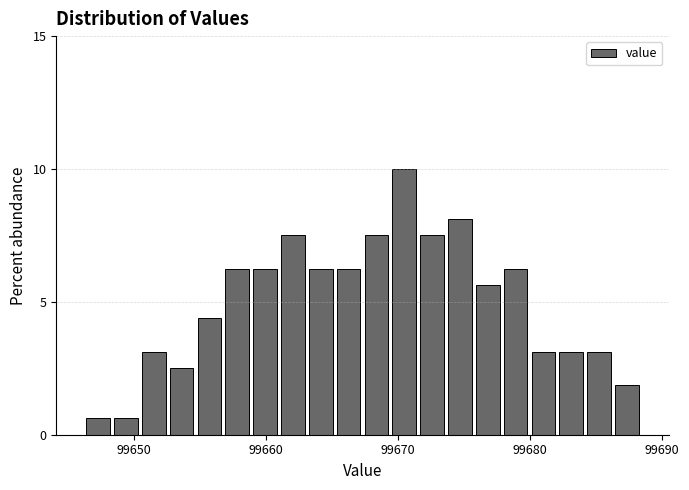

Read against the x-axis, roughly where is the centre of the tallest bar?

99670